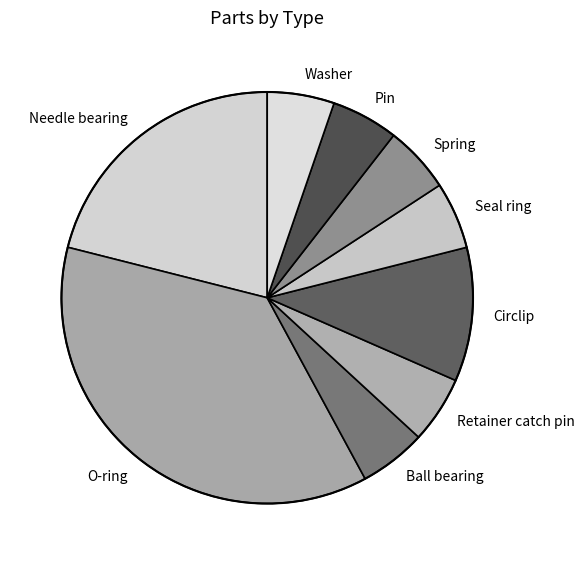

Between O-ring and Spring, which is larger?

O-ring